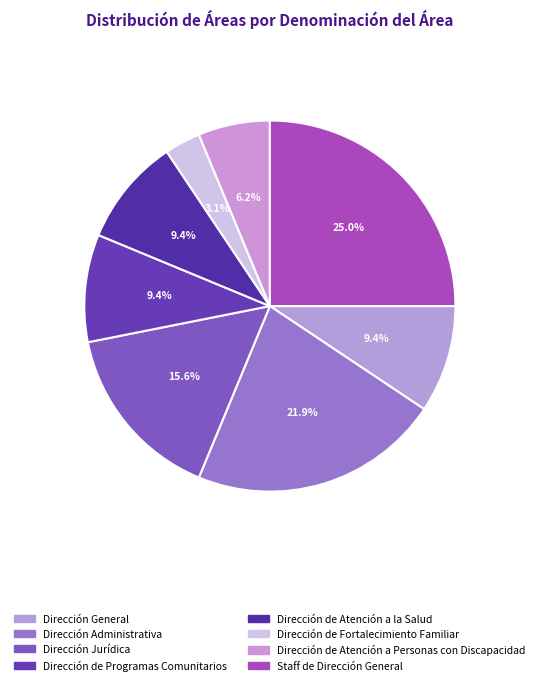

How much of the chart is everything except Dirección de Fortalecimiento Familiar?

96.9%